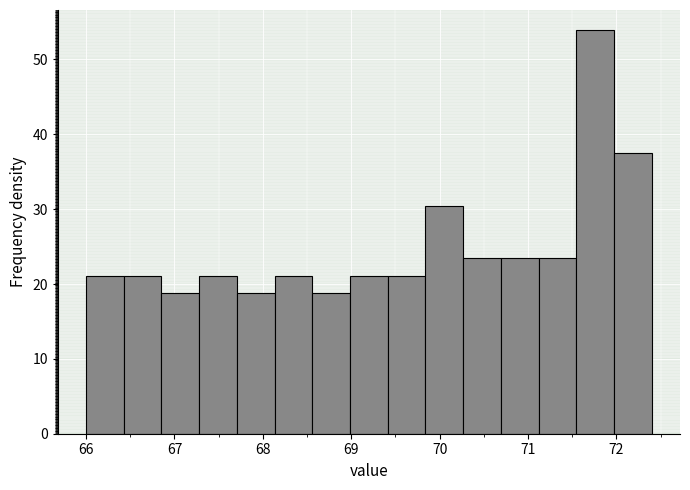

What is the height of the bar covering 69.8 to 70.3 on the x-axis? Neither the bar edges nor the heights are printed on the chart, so give them approximately, as read against the axes.

30